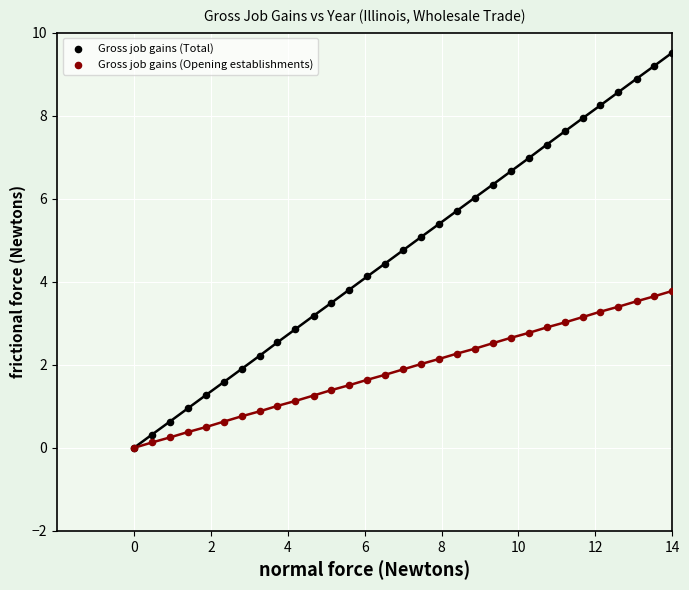

What are all the series names shown in the legend?

Gross job gains (Total), Gross job gains (Opening establishments)